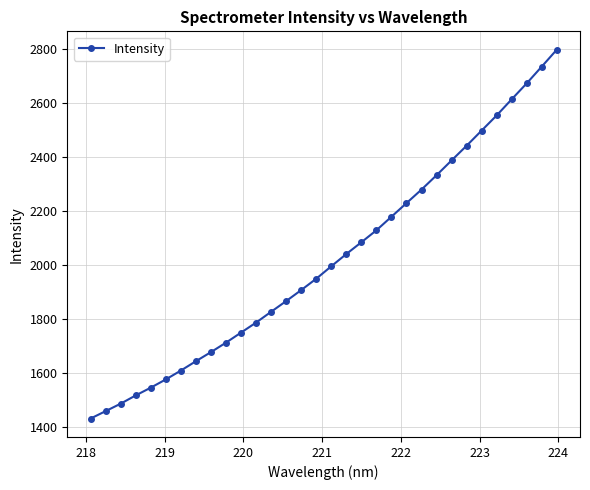

What is the greatest value displayed?

2795.6